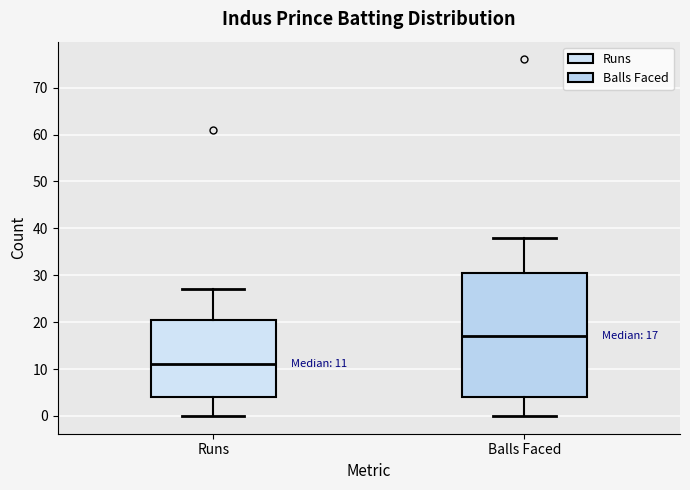

Which box's median line is the lowest?

Runs